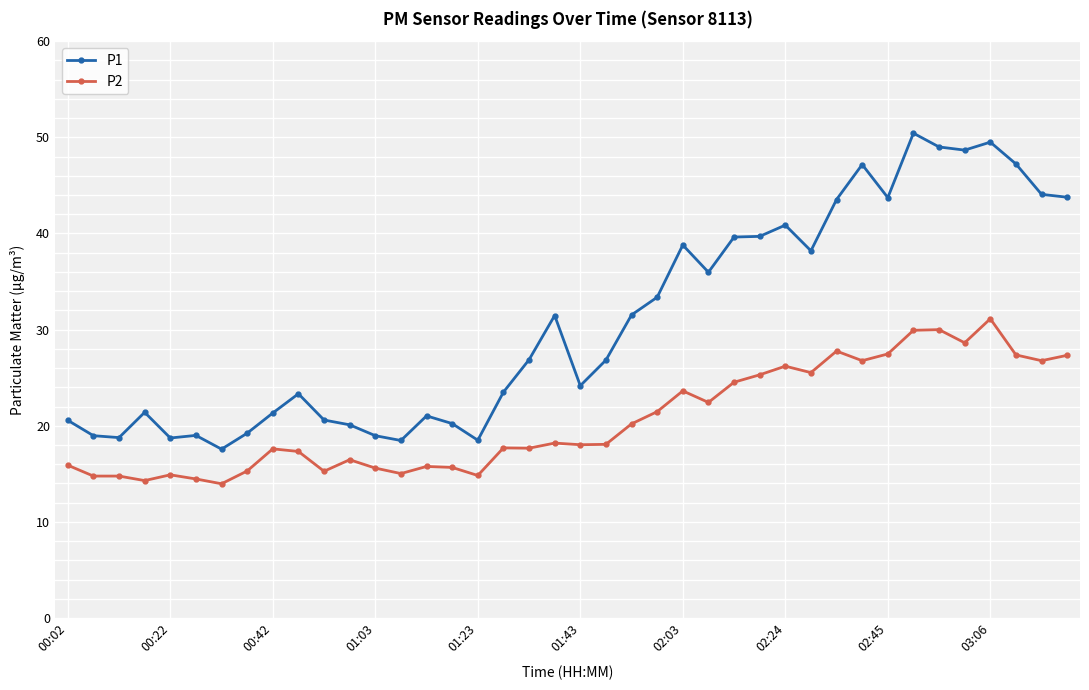

Which series has the largest range (max minus min)?

P1